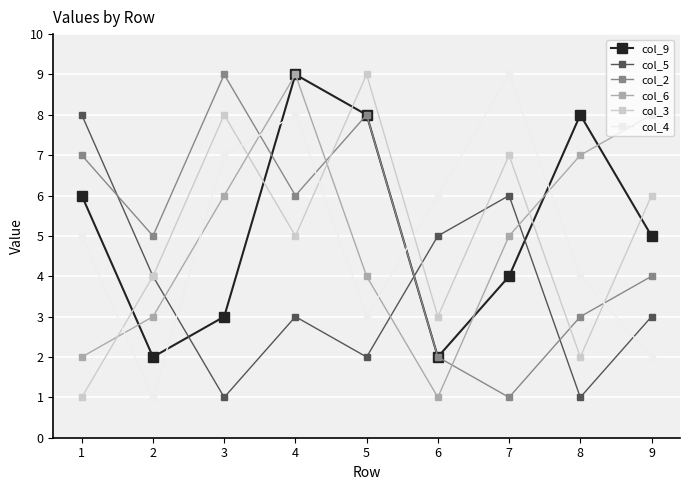

How many data points in col_4 are less than 5?

4